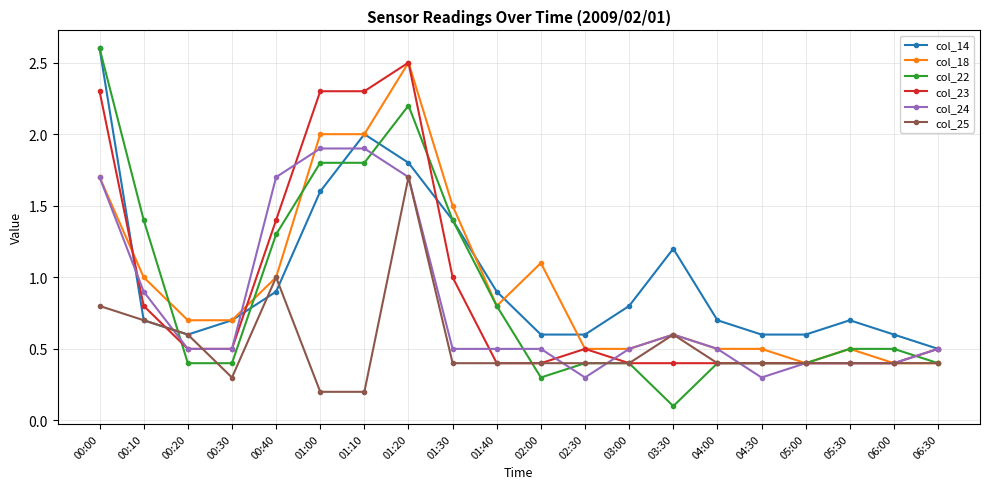

Between which two adjacent categories do col_22 and col_18 first intersect?

00:10 and 00:20